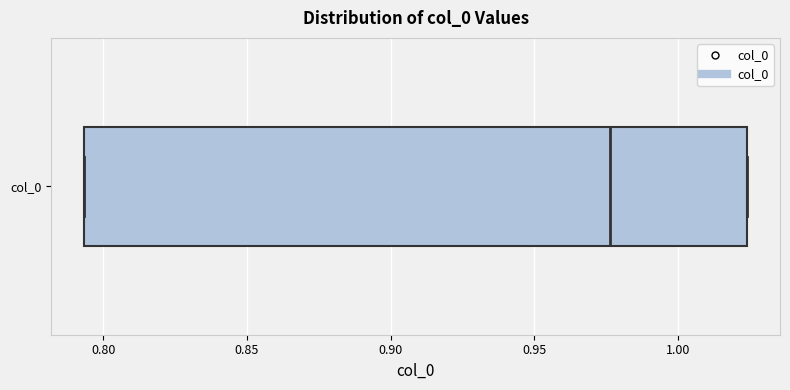

Transcribe this box plot: give where the median line is, the range the box spans, and where the two whiskers end, as read against the x-axis. The values are not printed on the chart, so give them approximately, as read against the axis.

median 0.975, box 0.795 to 1.025, whiskers 0.795 to 1.025